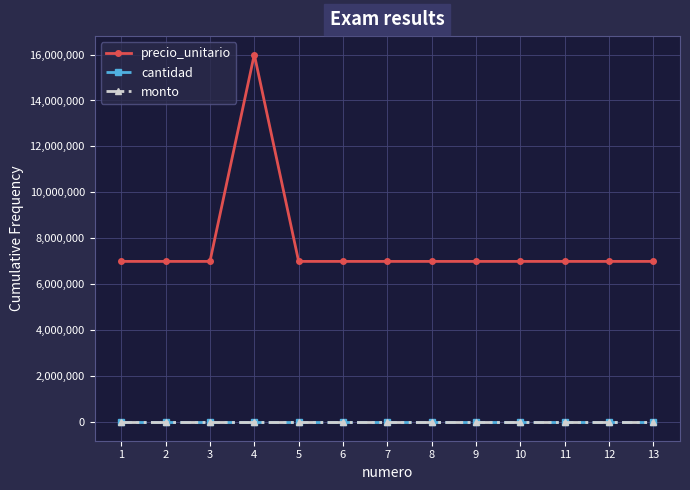

Is this an area chart (filled region under the line)?

No